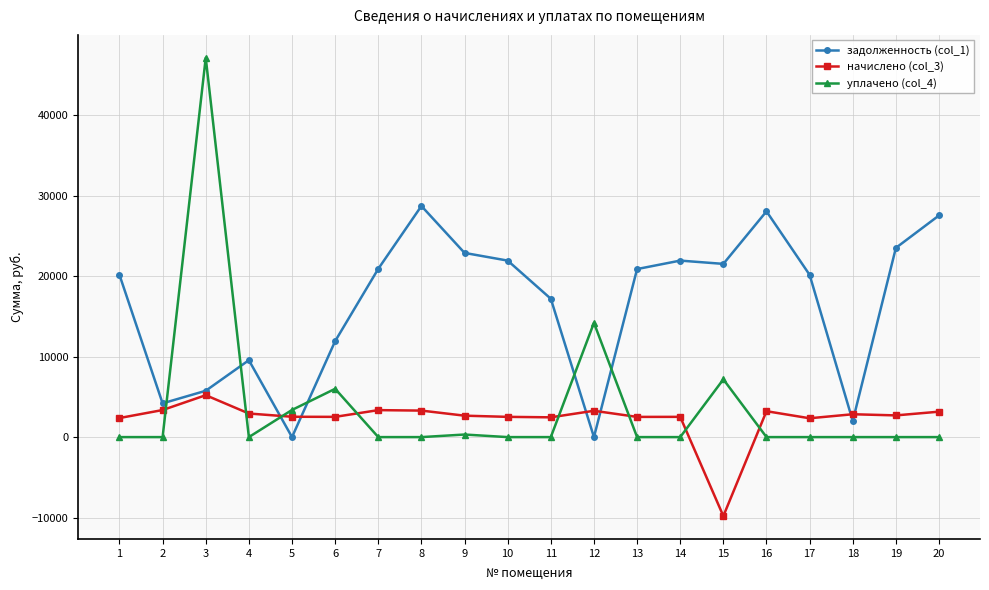

What is the smallest value displayed?

-9803.9